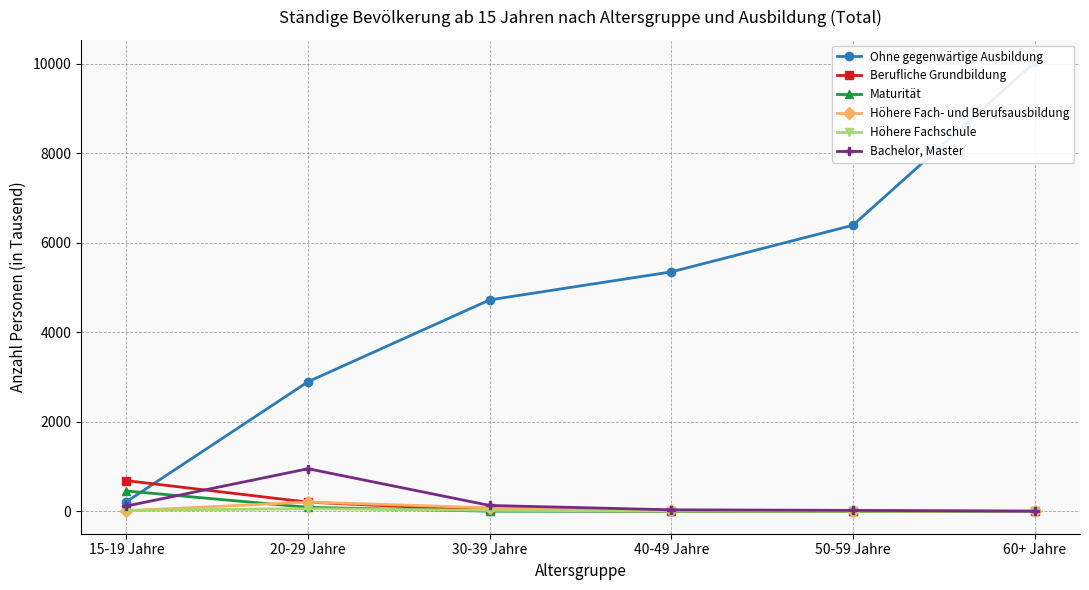

Reading left to right, extract all data points from this chart.

Ohne gegenwärtige Ausbildung: 15-19 Jahre=214	20-29 Jahre=2896	30-39 Jahre=4725	40-49 Jahre=5351	50-59 Jahre=6394	60+ Jahre=10035
Berufliche Grundbildung: 15-19 Jahre=685	20-29 Jahre=203	30-39 Jahre=19	40-49 Jahre=3	50-59 Jahre=2	60+ Jahre=0
Maturität: 15-19 Jahre=453	20-29 Jahre=88	30-39 Jahre=2	40-49 Jahre=1	50-59 Jahre=0	60+ Jahre=0
Höhere Fach- und Berufsausbildung: 15-19 Jahre=11	20-29 Jahre=206	30-39 Jahre=77	40-49 Jahre=20	50-59 Jahre=11	60+ Jahre=2
Höhere Fachschule: 15-19 Jahre=21	20-29 Jahre=58	30-39 Jahre=21	40-49 Jahre=5	50-59 Jahre=2	60+ Jahre=0
Bachelor, Master: 15-19 Jahre=117	20-29 Jahre=951	30-39 Jahre=130	40-49 Jahre=33	50-59 Jahre=20	60+ Jahre=1